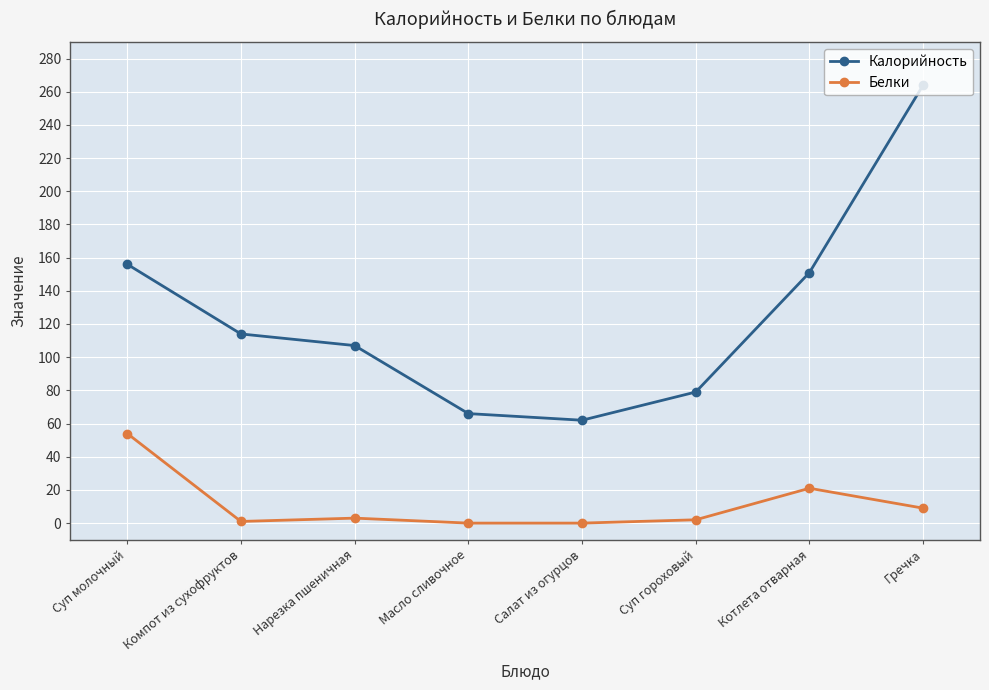

The Калорийность series shows 182 at Нарезка пшеничная. True or false?

False